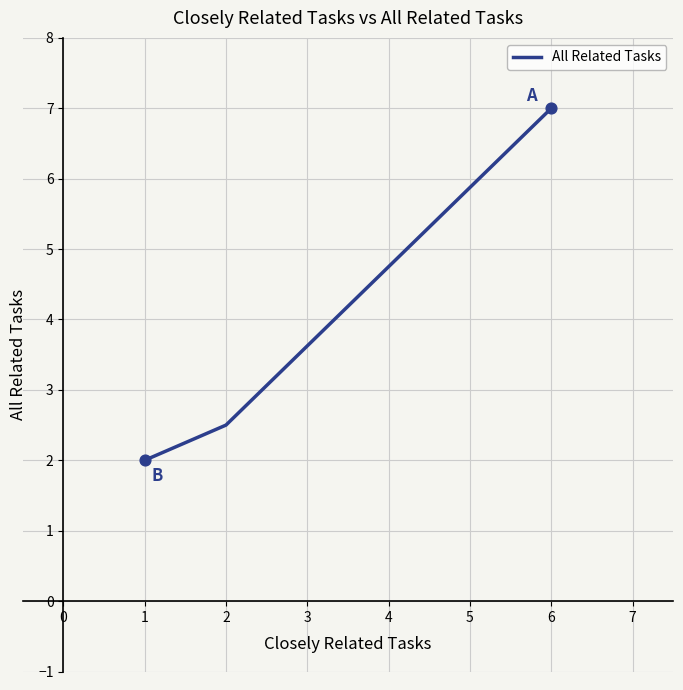

What is the change in value from 1 to 6?

+5.0